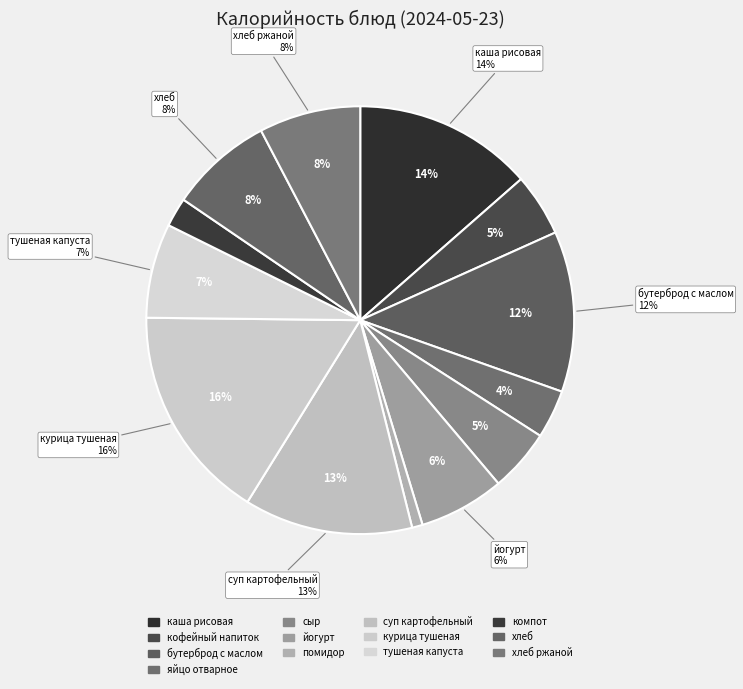

Is it true that каша рисовая молочная жидкая is 1% of the pie?

False